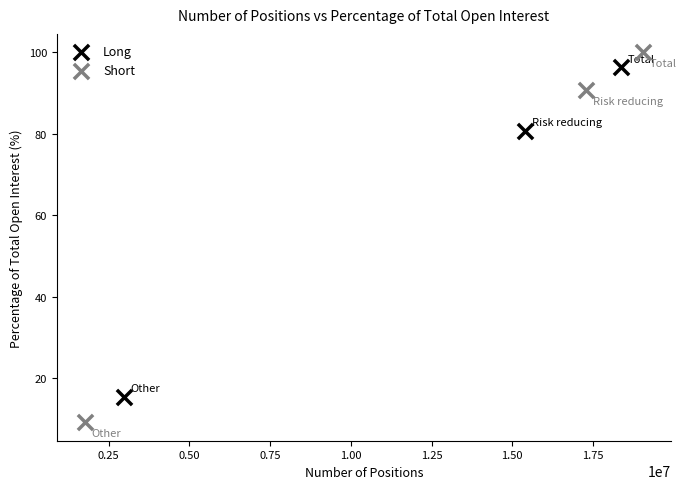

Which series reaches the minimum Y coordinate?

Short